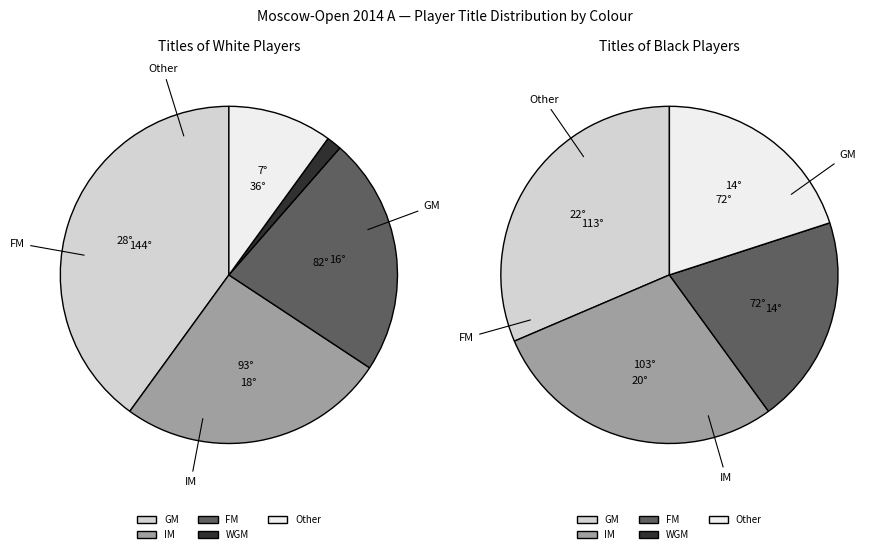

Which category has the smallest portion of the pie?

WGM